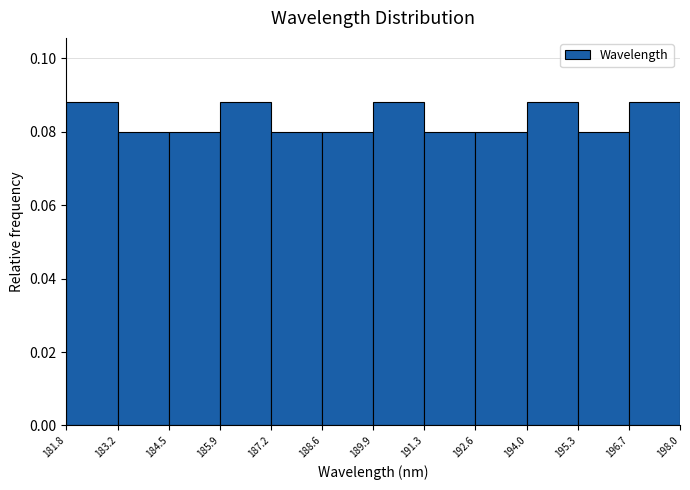

Reading left to right, transcribe this chart: for each bar, give the range it covers on the x-axis and its height. The values are not printed on the chart, so give them approximately, as read against the axis.

181.8 to 183.2: 0.088
183.2 to 184.5: 0.080
184.5 to 185.9: 0.080
185.9 to 187.2: 0.088
187.2 to 188.6: 0.080
188.6 to 189.9: 0.080
189.9 to 191.3: 0.088
191.3 to 192.6: 0.080
192.6 to 194.0: 0.080
194.0 to 195.3: 0.088
195.3 to 196.7: 0.080
196.7 to 198.0: 0.088